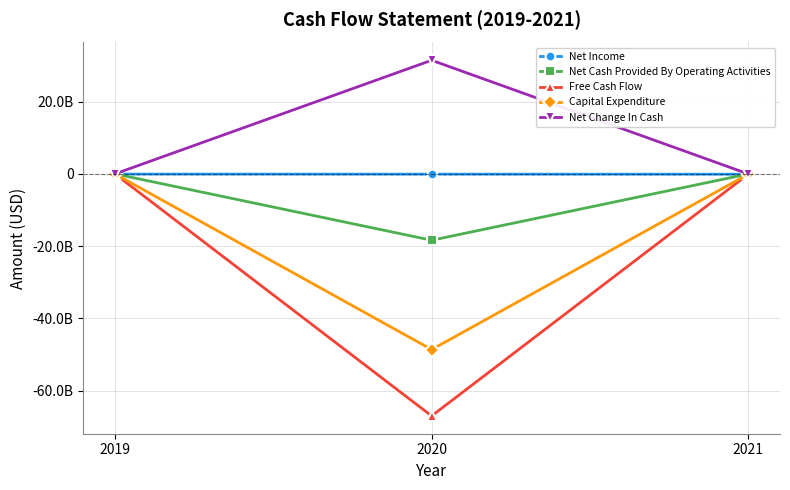

What are all the series names shown in the legend?

Net Income, Net Cash Provided By Operating Activities, Free Cash Flow, Capital Expenditure, Net Change In Cash